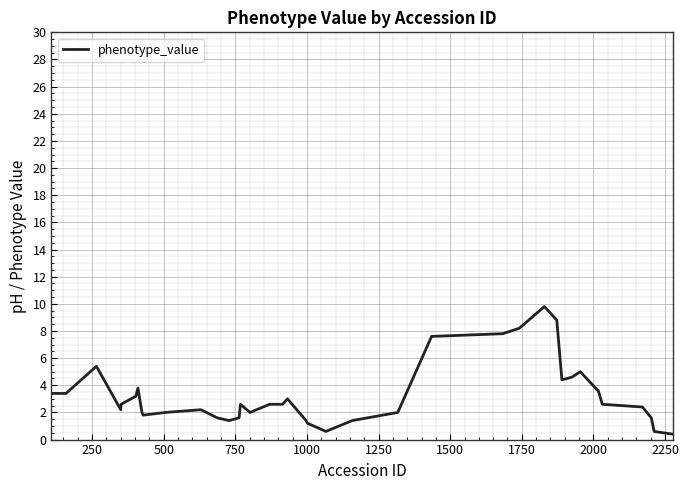

Reading left to right, transcribe all the data shown in this chart.

3.4	3.4	3.4	5.4	2.2	2.6	3.2	3.8	2.0	1.8	2.0	2.2	1.6	1.4	1.6	2.6	2.0	2.6	2.6	3.0	1.4	1.2	0.6	1.4	2.0	7.6	7.8	8.2	9.8	8.8	4.4	4.6	5.0	3.6	3.6	2.6	2.4	1.6	0.6	0.4